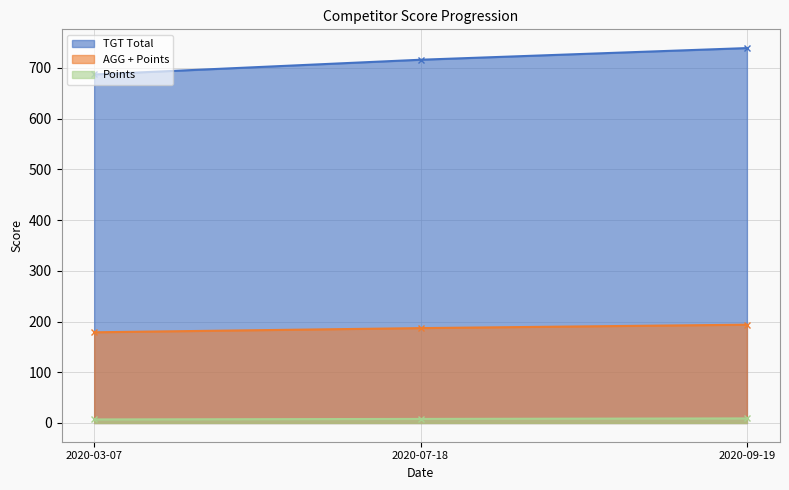

Is the value of Points at 2020-07-18 greater than the value of AGG + Points at 2020-07-18?

No